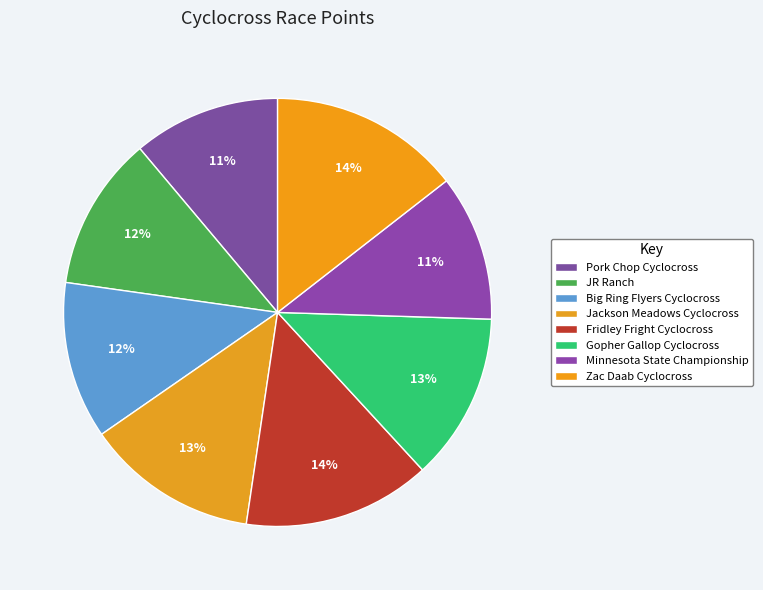

How many slices are in this pie chart?

8